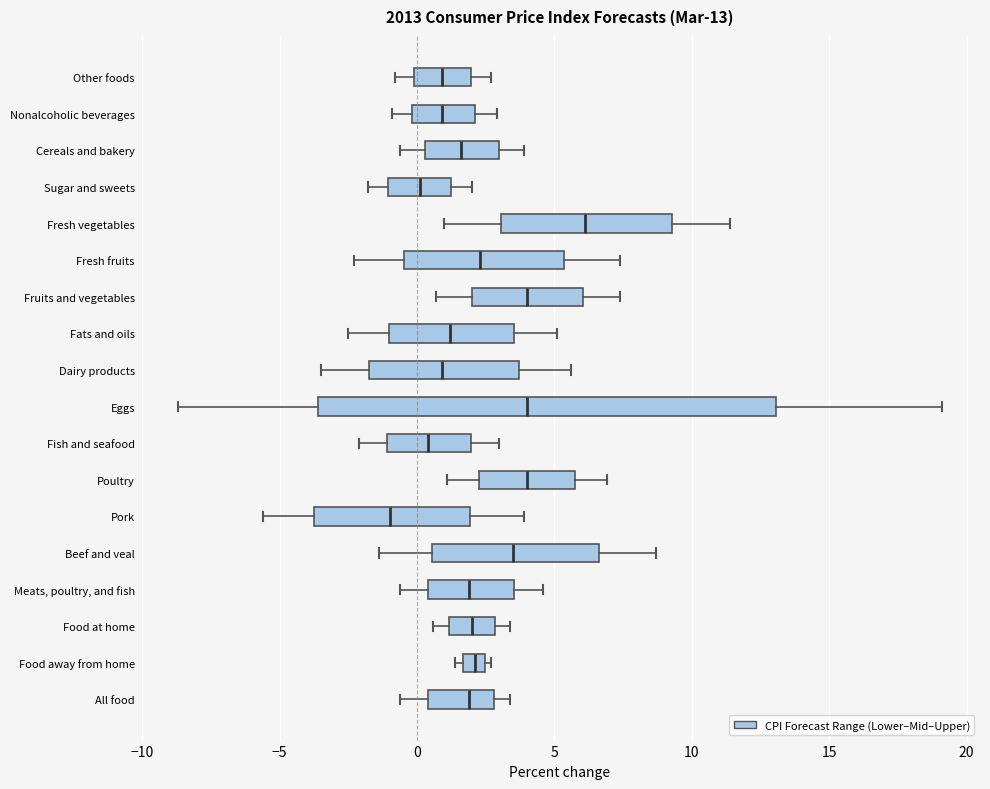

Which box's median line is the furthest to the right?

Fresh vegetables